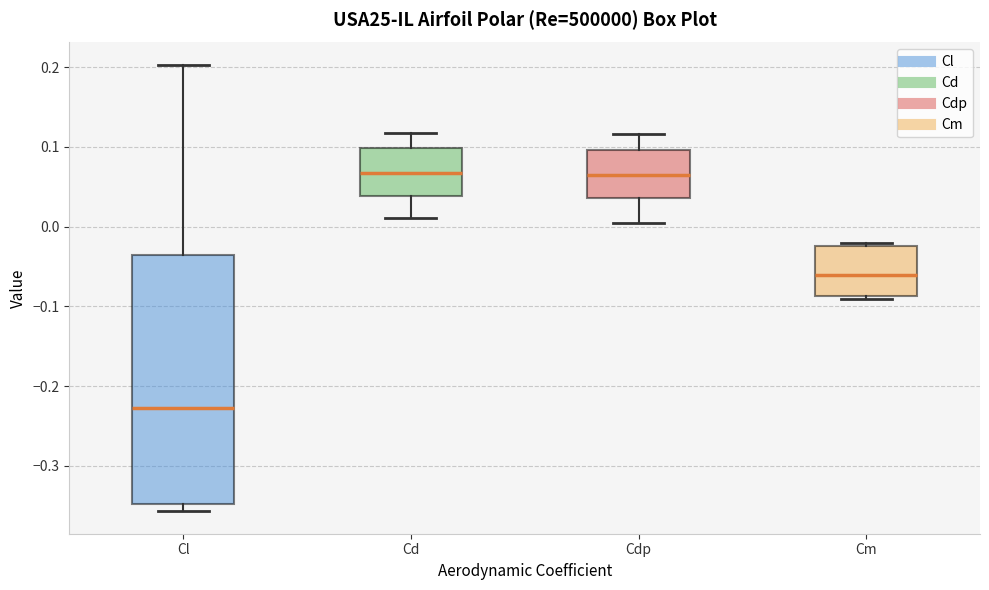

Where is the lower edge of the box for Cl on the y-axis? The values are not printed on the chart, so give them approximately, as read against the axis.

-0.35